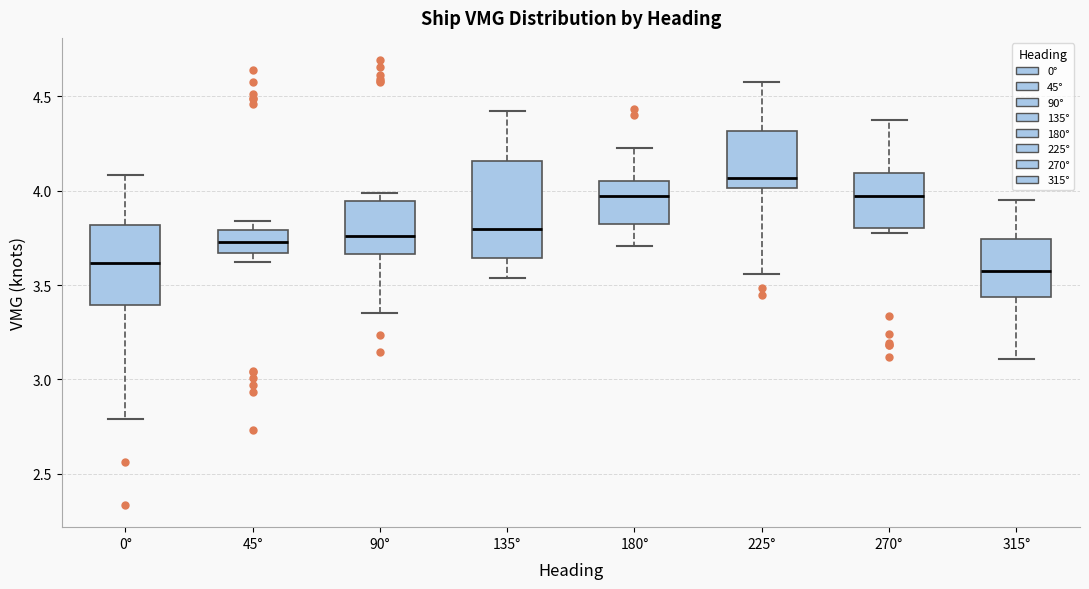

Reading left to right, transcribe this box plot: for each box, give where its median line is, the range the box spans, and where its two whiskers end, as read against the y-axis. The values are not printed on the chart, so give them approximately, as read against the axis.

0°: median 3.60, box 3.40 to 3.80, whiskers 2.80 to 4.10
45°: median 3.75, box 3.65 to 3.80, whiskers 3.60 to 3.85
90°: median 3.75, box 3.65 to 3.95, whiskers 3.35 to 4.00
135°: median 3.80, box 3.65 to 4.15, whiskers 3.55 to 4.40
180°: median 3.95, box 3.80 to 4.05, whiskers 3.70 to 4.20
225°: median 4.05, box 4.00 to 4.30, whiskers 3.55 to 4.60
270°: median 3.95, box 3.80 to 4.10, whiskers 3.80 (just below the box's lower edge) to 4.35
315°: median 3.55, box 3.45 to 3.75, whiskers 3.10 to 3.95